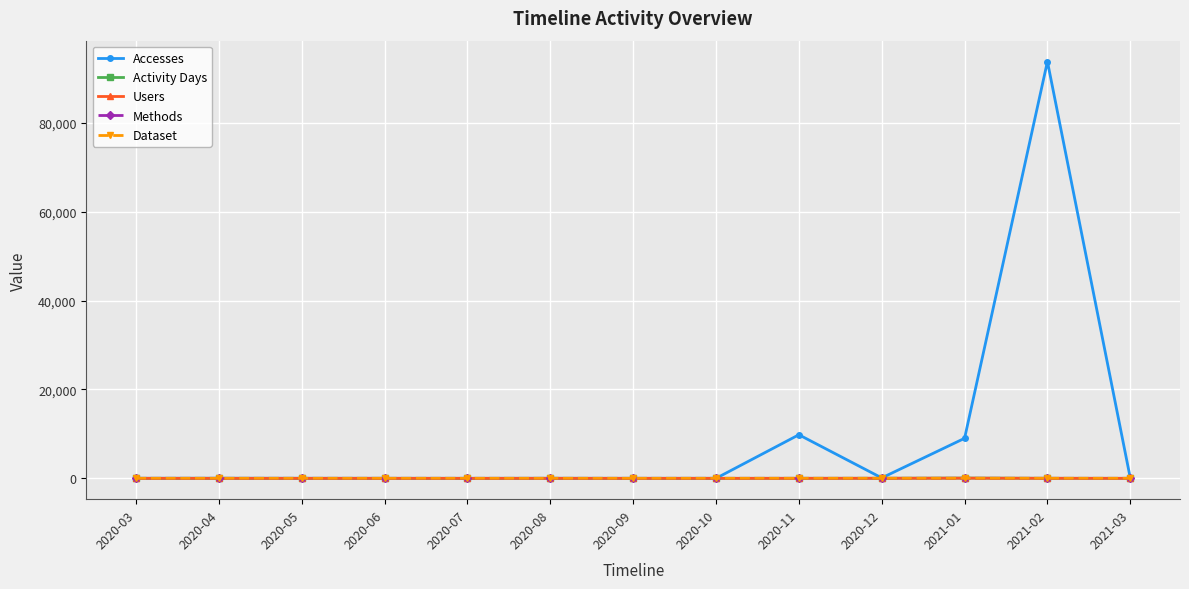

Which series has the largest total across all categories?

Accesses